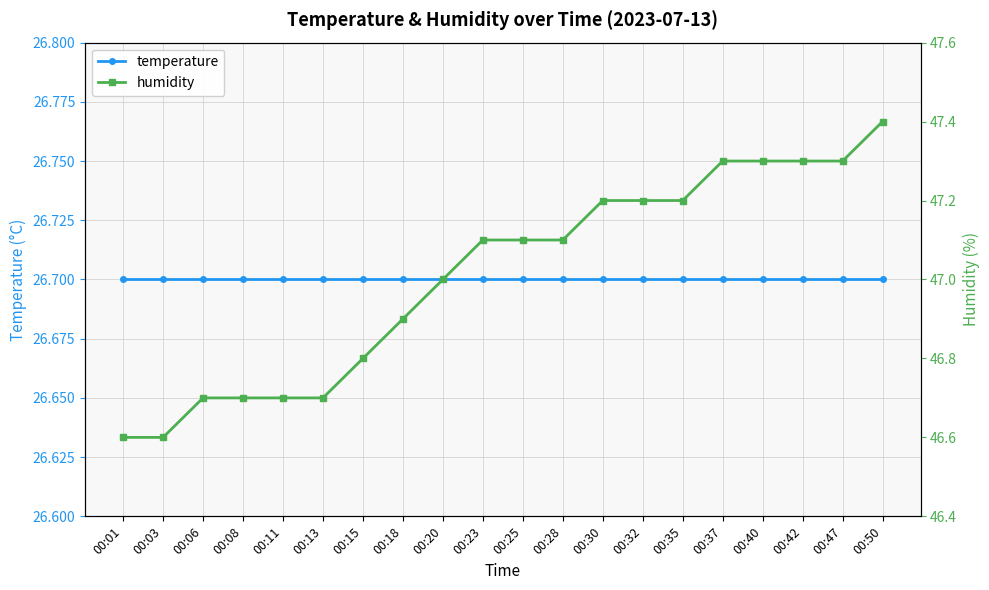

True or false: humidity and temperature intersect in this chart.

False